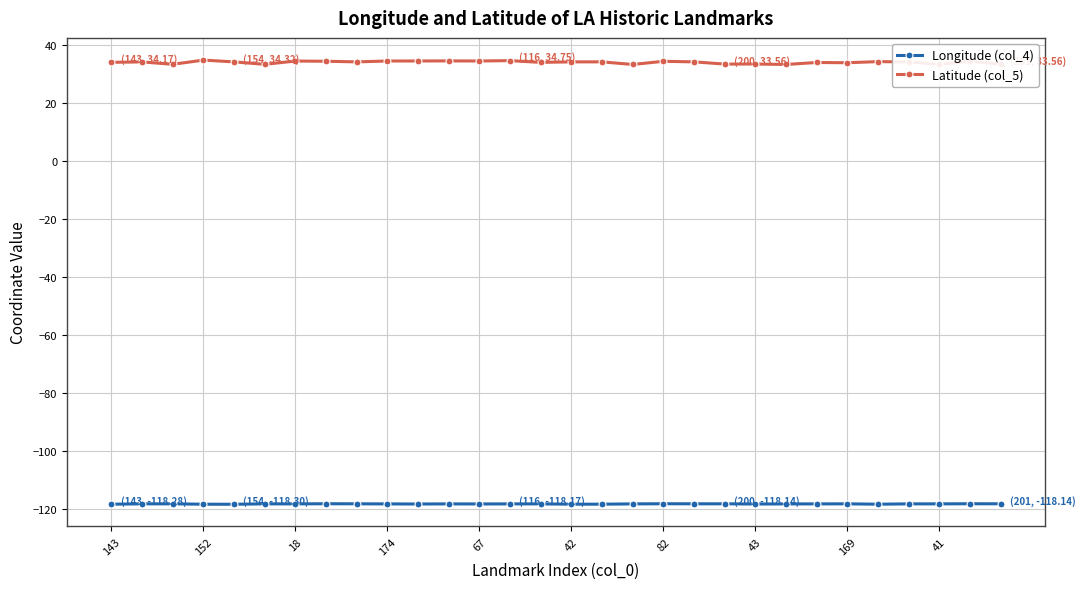

Rank the series by their maximum value, from highest to lowest.

Latitude (col_5), Longitude (col_4)